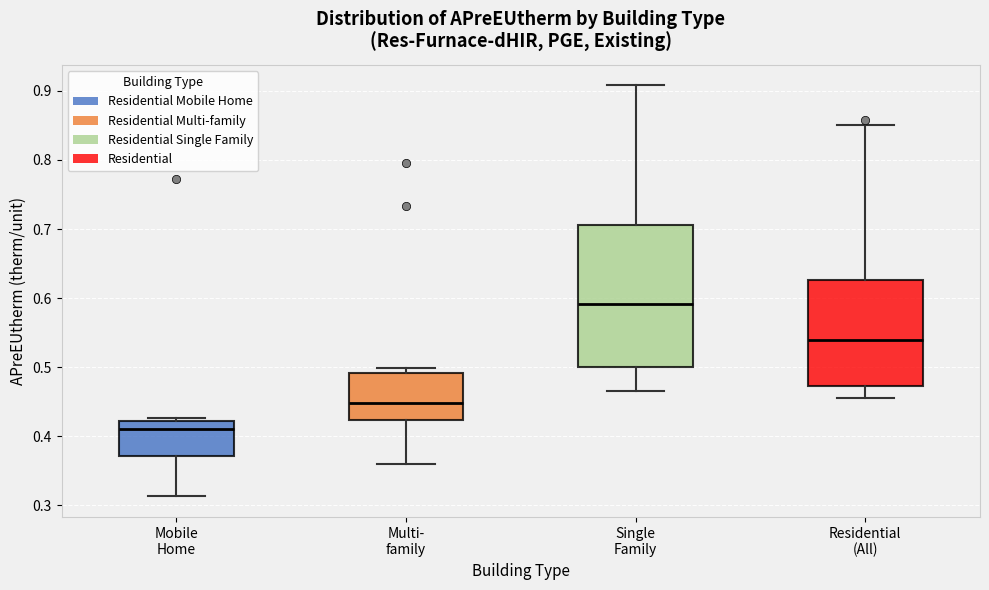

Which box's median line is the lowest?

Mobile Home